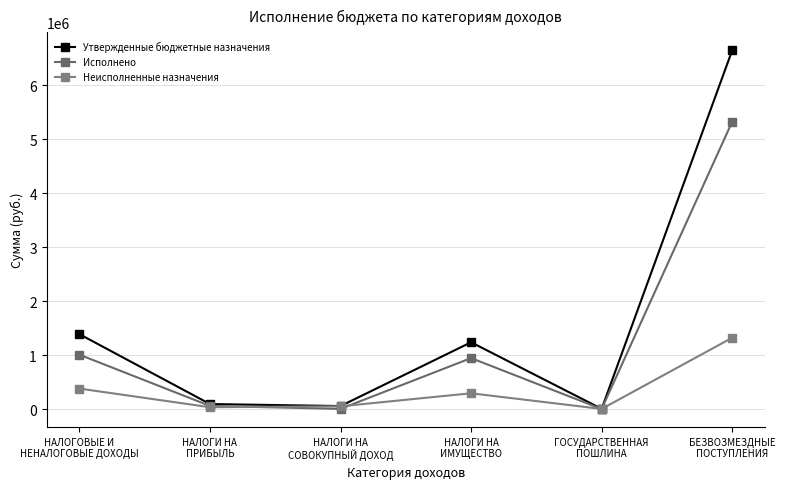

At which category is the sum across all series the highest?

БЕЗВОЗМЕЗДНЫЕ
ПОСТУПЛЕНИЯ